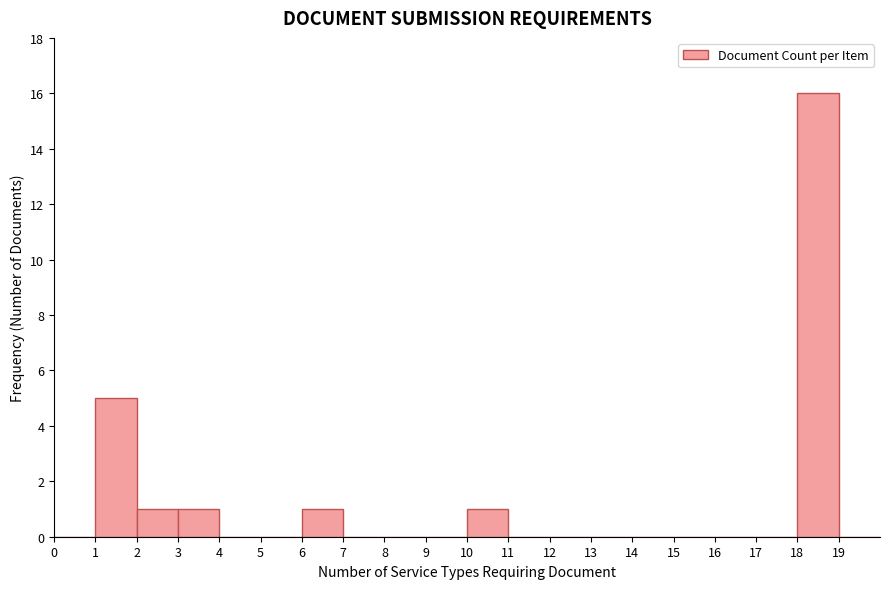

How tall is the bar that spans 2 to 3 on the x-axis? The values are not printed on the chart, so give them approximately, as read against the axis.

1